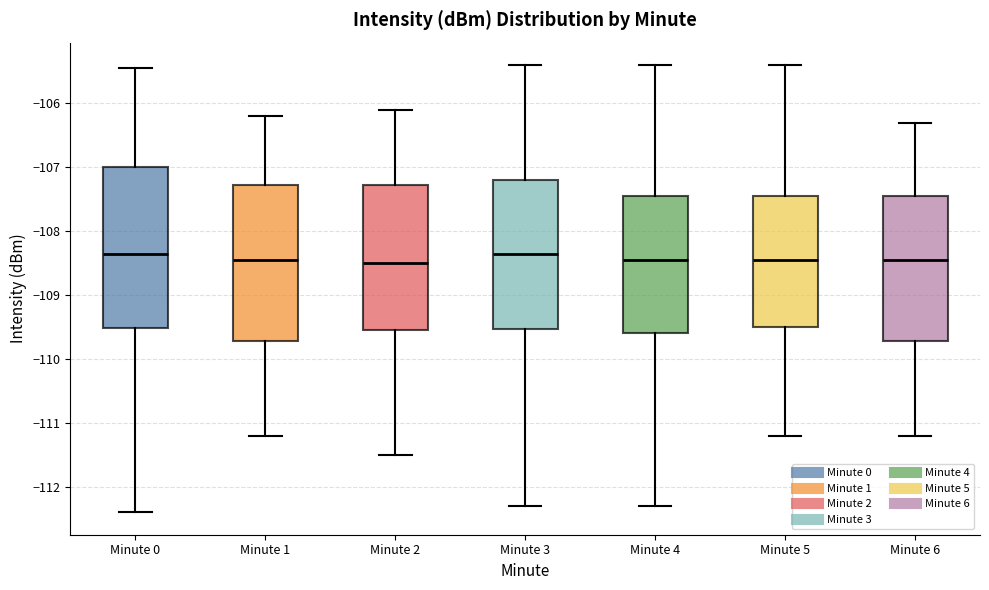

Reading left to right, read every box against the y-axis: the position of its median line, the range the box covers, and the ends of its whiskers. The values are not printed on the chart, so give them approximately, as read against the axis.

Minute 0: median -108.4, box -109.5 to -107.0, whiskers -112.4 to -105.4
Minute 1: median -108.4, box -109.7 to -107.3, whiskers -111.2 to -106.2
Minute 2: median -108.5, box -109.5 to -107.3, whiskers -111.5 to -106.1
Minute 3: median -108.3, box -109.5 to -107.2, whiskers -112.3 to -105.4
Minute 4: median -108.4, box -109.6 to -107.4, whiskers -112.3 to -105.4
Minute 5: median -108.4, box -109.5 to -107.4, whiskers -111.2 to -105.4
Minute 6: median -108.4, box -109.7 to -107.4, whiskers -111.2 to -106.3